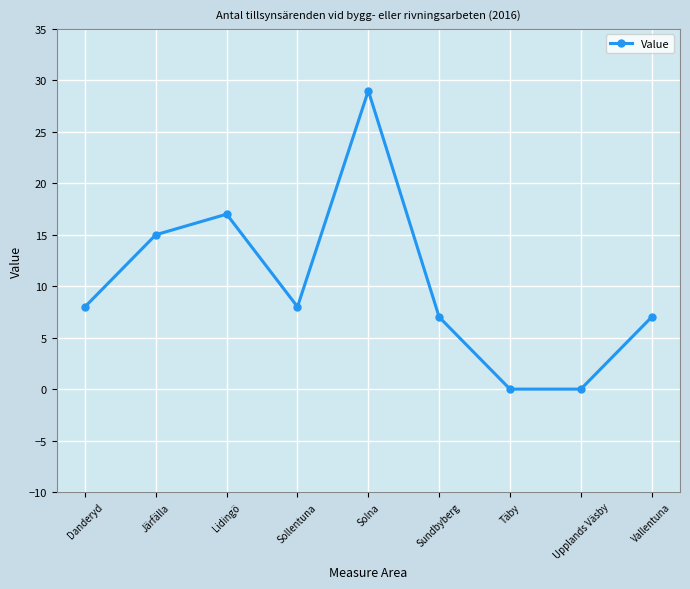

How many distinct data groups are displayed?

1